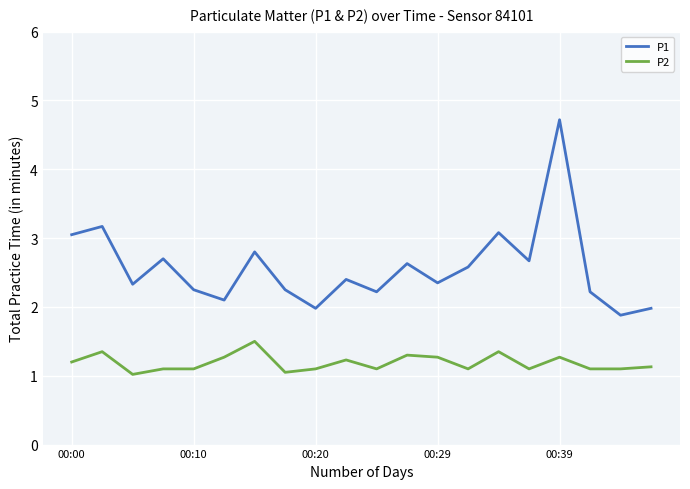

True or false: P2 has more than 1 points higher than both neighbors.

True